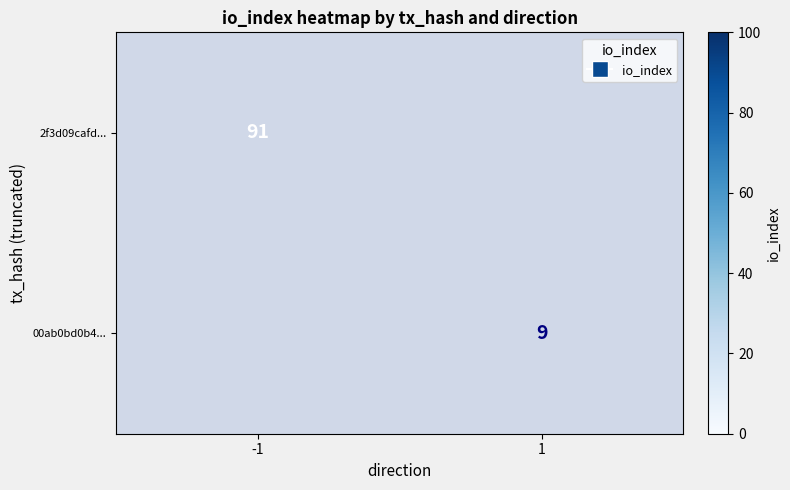

The value of 2f3d09cafd... at -1 is 132. True or false?

False